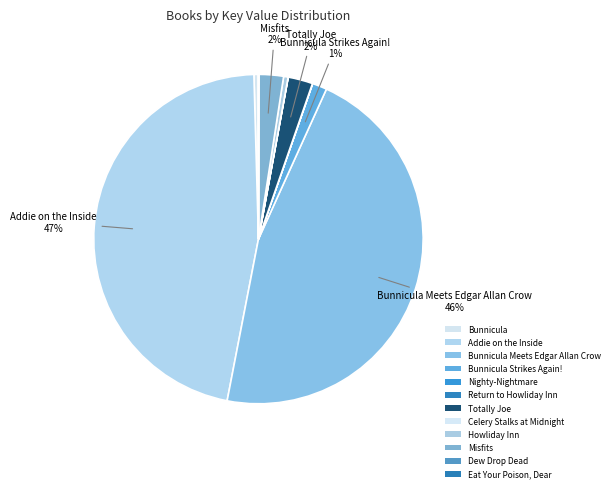

How many segments does this pie chart have?

12